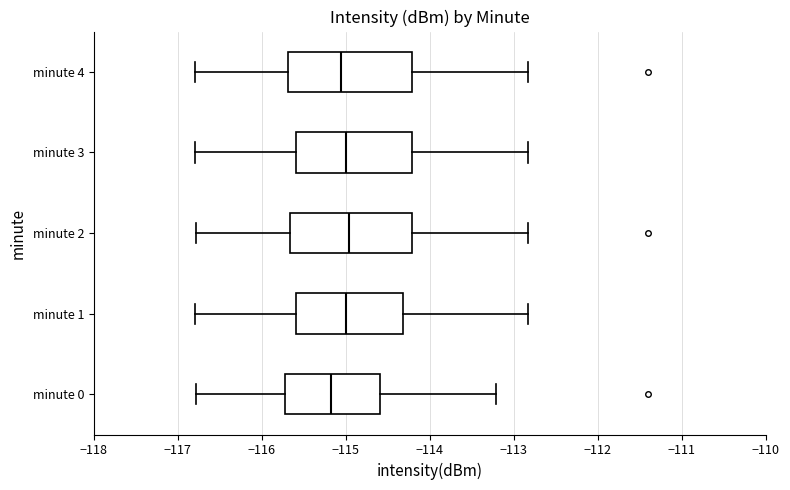

Where does the median line of the box for minute 2 sit on the x-axis? The values are not printed on the chart, so give them approximately, as read against the axis.

-115.0